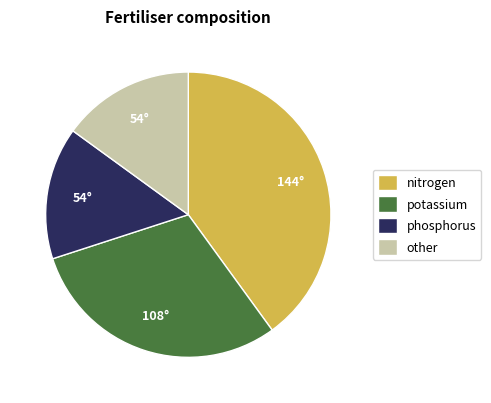

How many slices are in this pie chart?

4